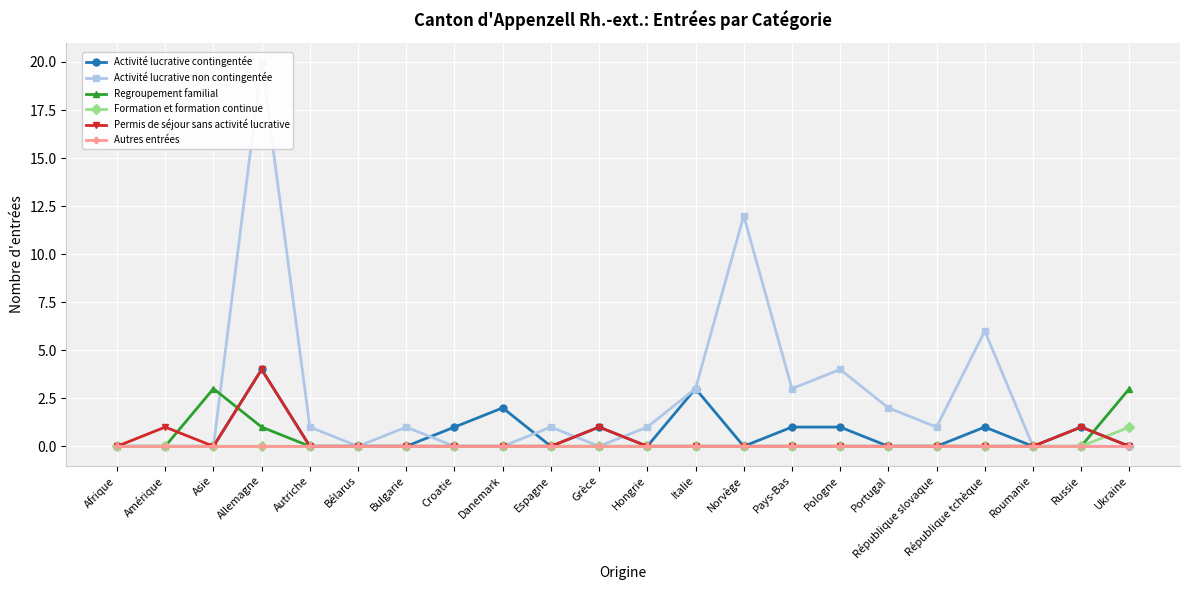

Where is the first local maximum for Regroupement familial?

Asie